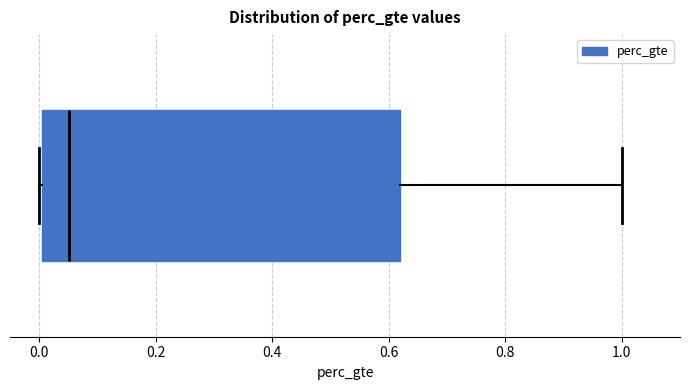

Read this box plot against the x-axis: the position of the median line, the range covered by the box, and the ends of both whiskers. The values are not printed on the chart, so give them approximately, as read against the axis.

median 0.06, box 0.00 to 0.62, whiskers 0.00 to 1.00